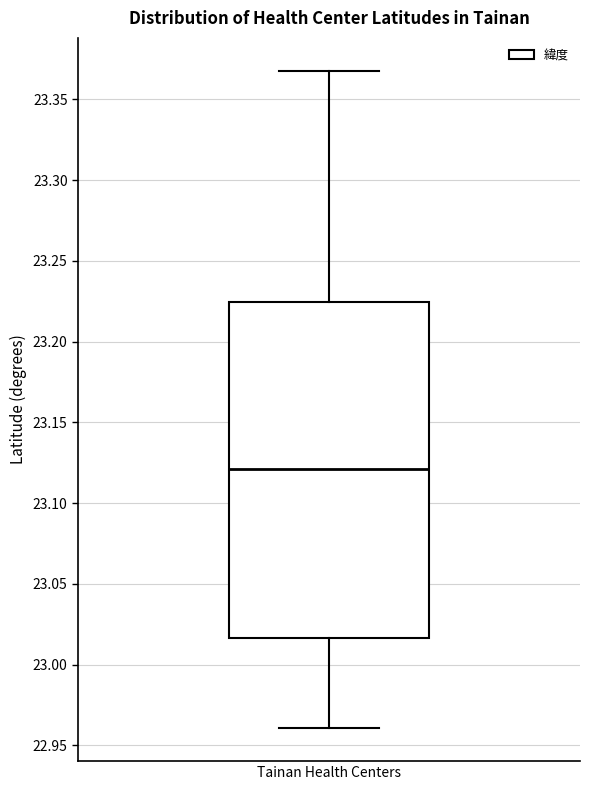

Transcribe this box plot: give where the median line is, the range the box spans, and where the two whiskers end, as read against the y-axis. The values are not printed on the chart, so give them approximately, as read against the axis.

median 23.120, box 23.015 to 23.225, whiskers 22.960 to 23.370